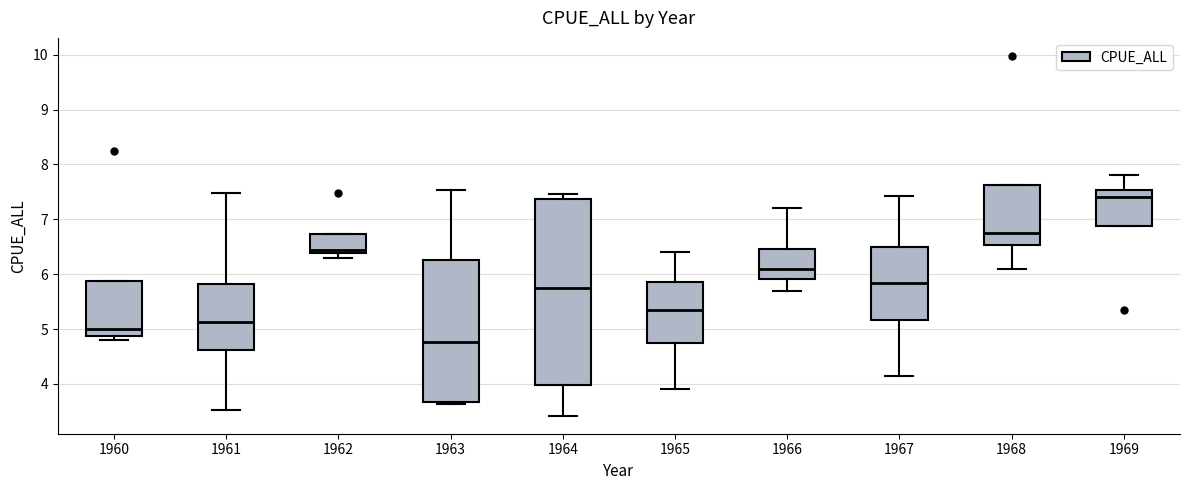

Where does the lower whisker of the box at x = 1964 end on the y-axis? The values are not printed on the chart, so give them approximately, as read against the axis.

3.4